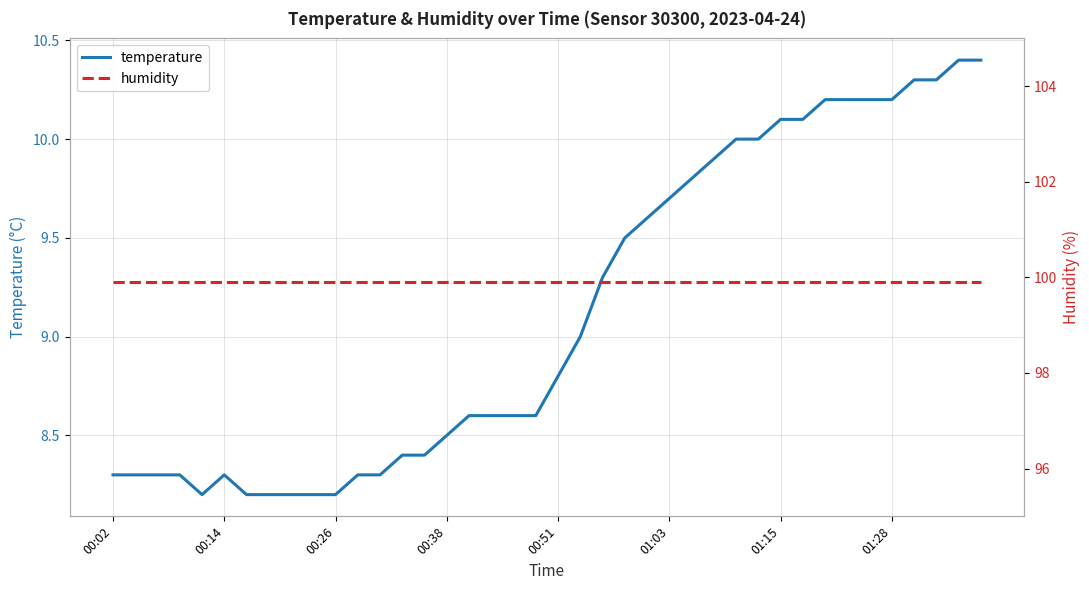

What are all the series names shown in the legend?

temperature, humidity